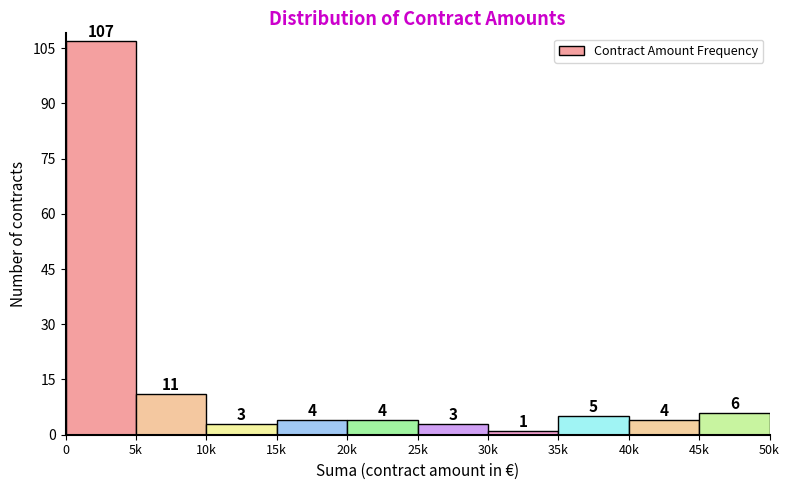

Reading left to right, transcribe all the data shown in this chart.

107	11	3	4	4	3	1	5	4	6